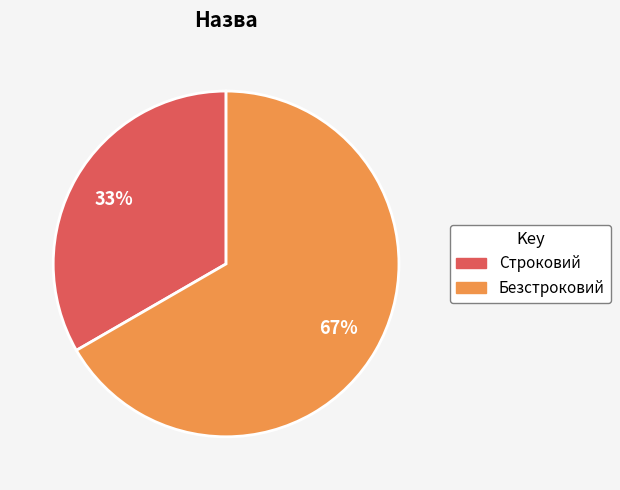

To the nearest percent, what is the combined percentage of Безстроковий and Строковий?

100%